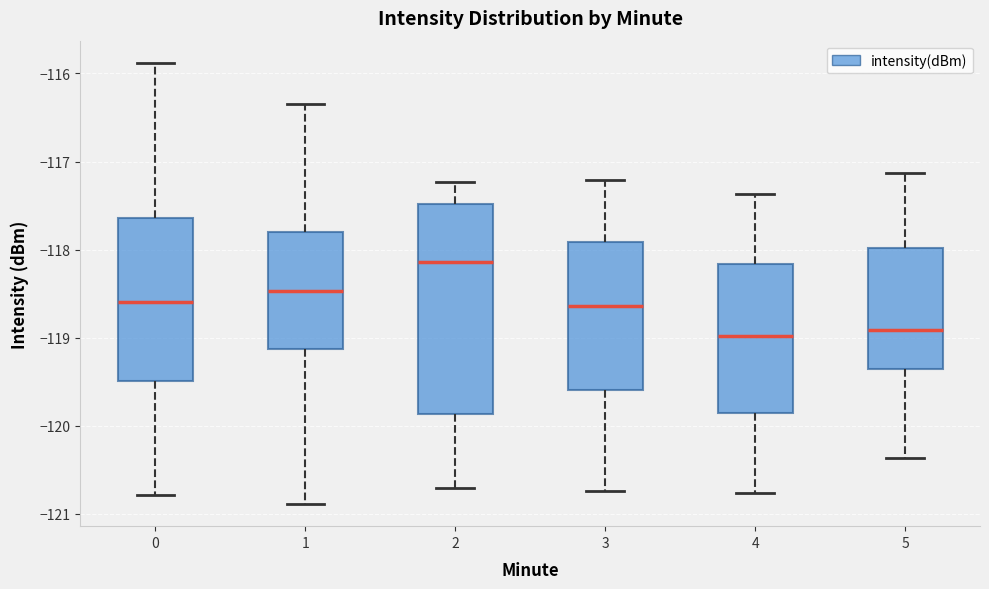

Which box is the tallest, from its lower edge to its upper edge?

2